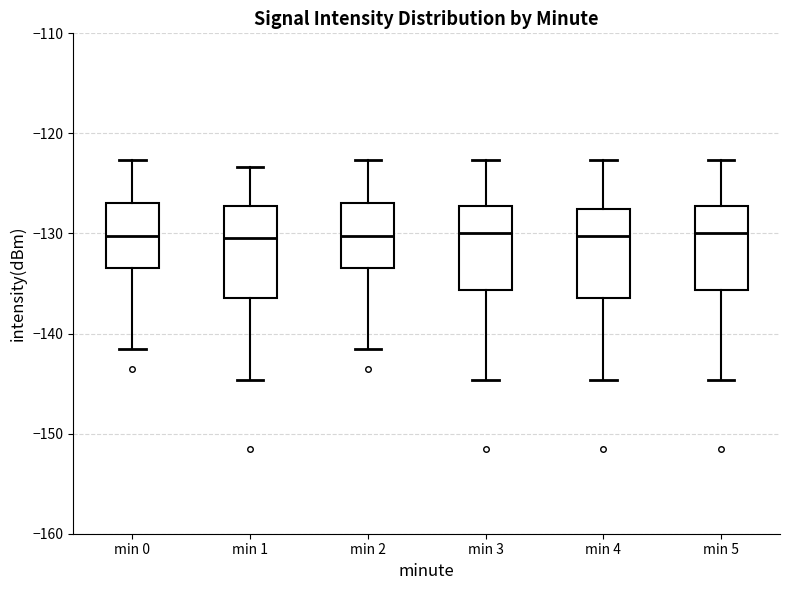

Where is the lower edge of the box for min 1 on the y-axis? The values are not printed on the chart, so give them approximately, as read against the axis.

-136